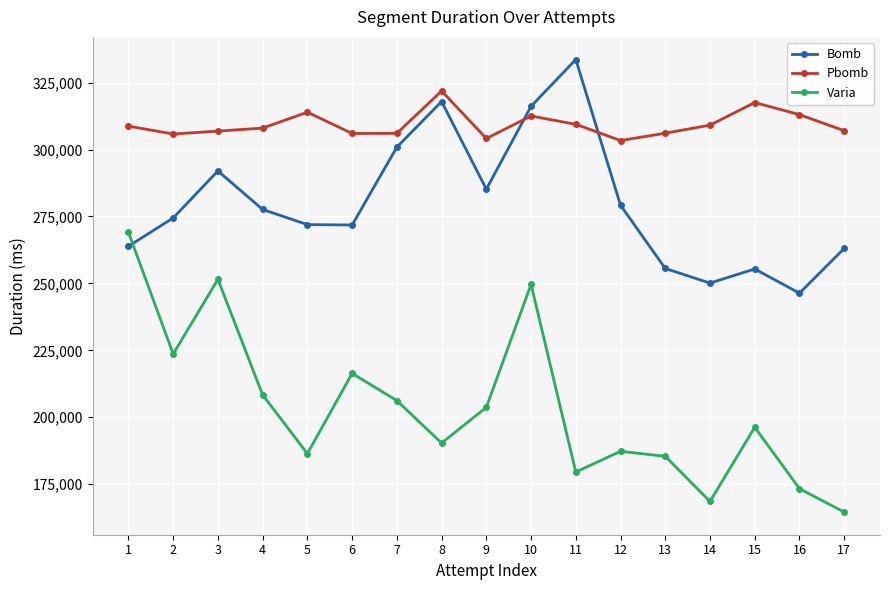

What is the difference between the Varia values at 3 and 6?

35136